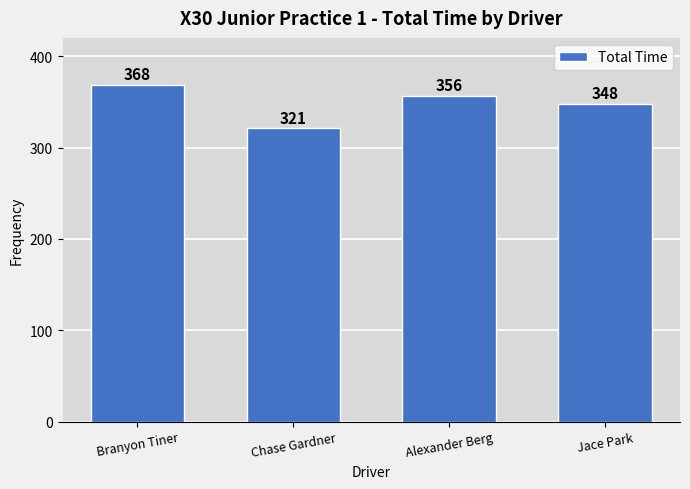

Does the chart contain any negative values?

No